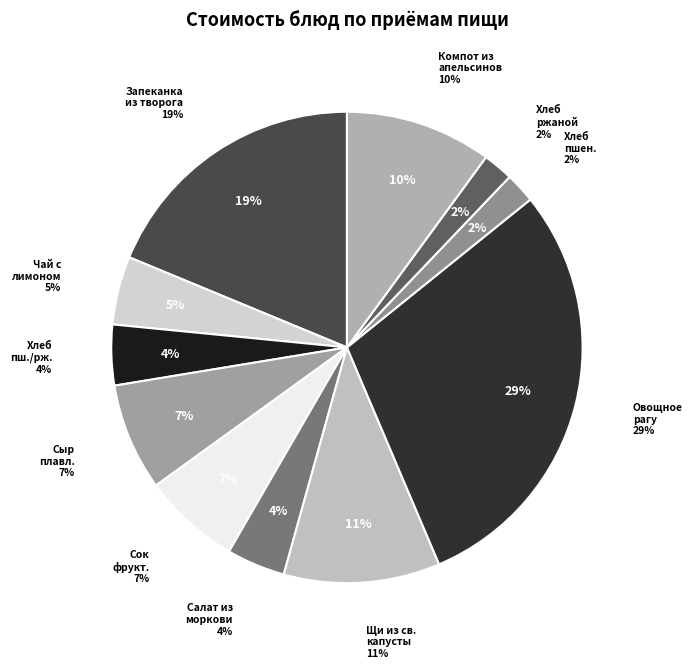

True or false: Компот из апельсинов accounts for 10% of the total.

True